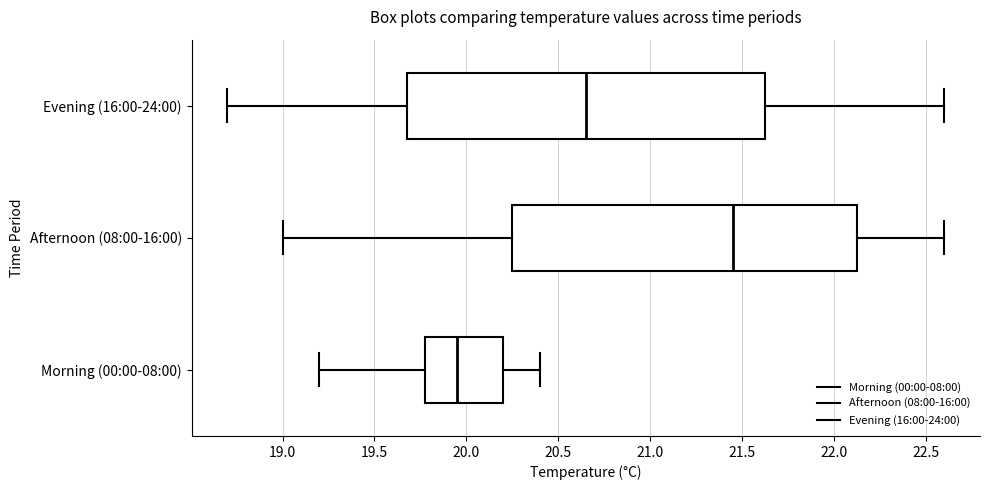

Reading bottom to top, transcribe this box plot: for each box, give where its median line is, the range the box spans, and where its two whiskers end, as read against the x-axis. The values are not printed on the chart, so give them approximately, as read against the axis.

Morning (00:00-08:00): median 19.95, box 19.80 to 20.20, whiskers 19.20 to 20.40
Afternoon (08:00-16:00): median 21.45, box 20.25 to 22.15, whiskers 19.00 to 22.60
Evening (16:00-24:00): median 20.65, box 19.70 to 21.65, whiskers 18.70 to 22.60